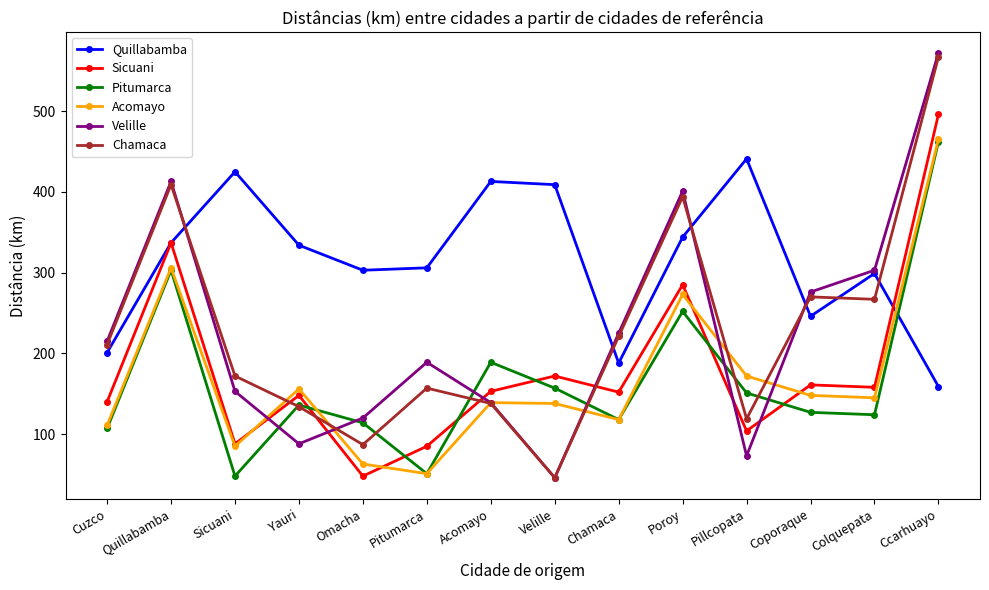

The Velille series shows 215 at Cuzco. True or false?

True